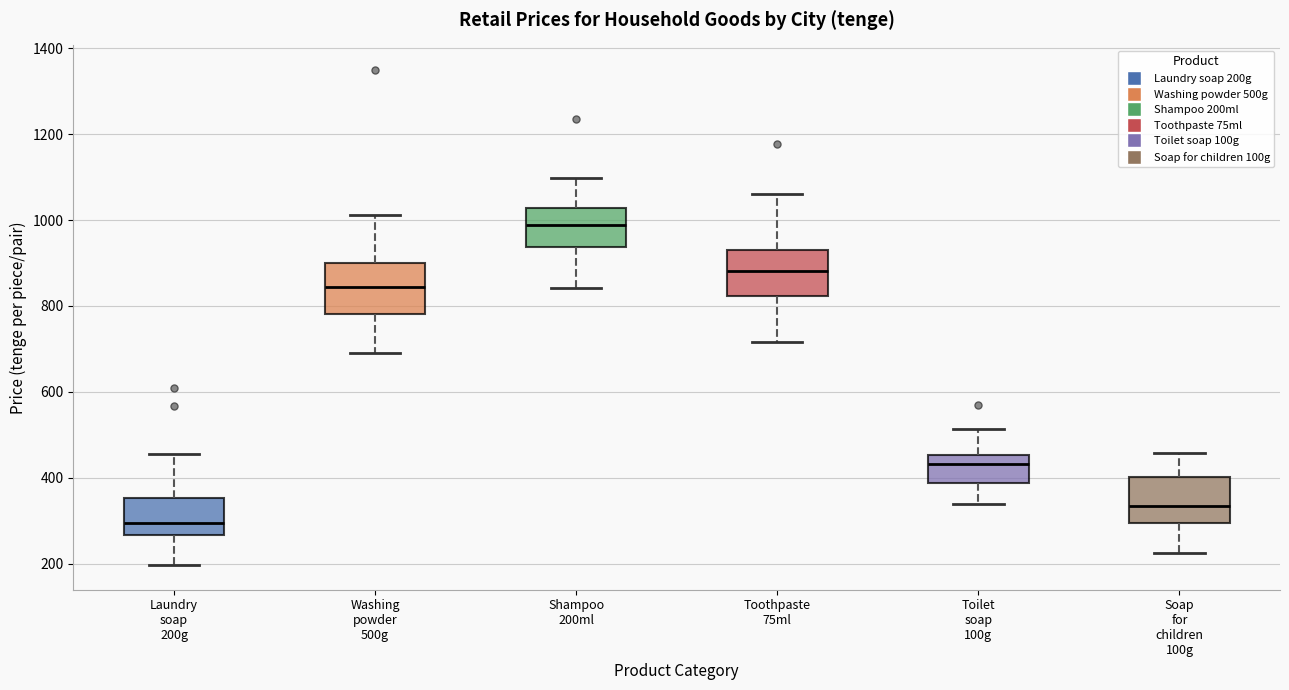

Where does the upper whisker of the box for Washing powder 500g end on the y-axis? The values are not printed on the chart, so give them approximately, as read against the axis.

1020